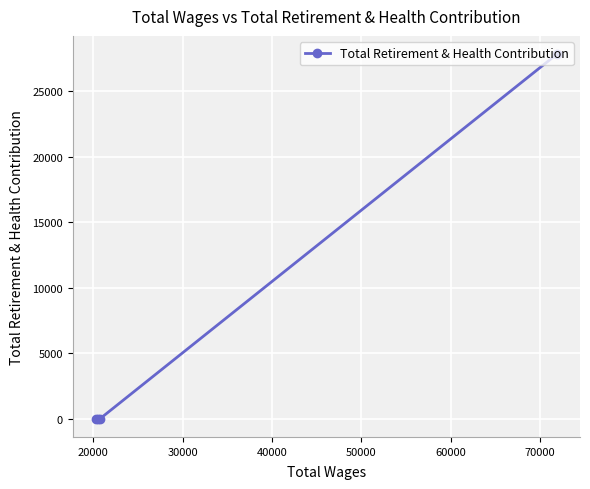

What is the maximum value shown in the chart?

27828